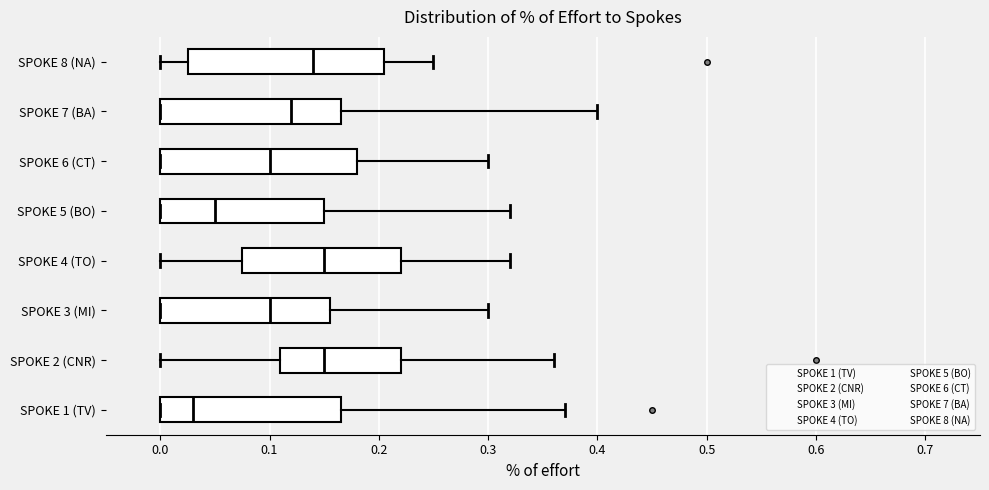

Where is the right edge of the box for SPOKE 1 (TV) on the x-axis? The values are not printed on the chart, so give them approximately, as read against the axis.

0.17